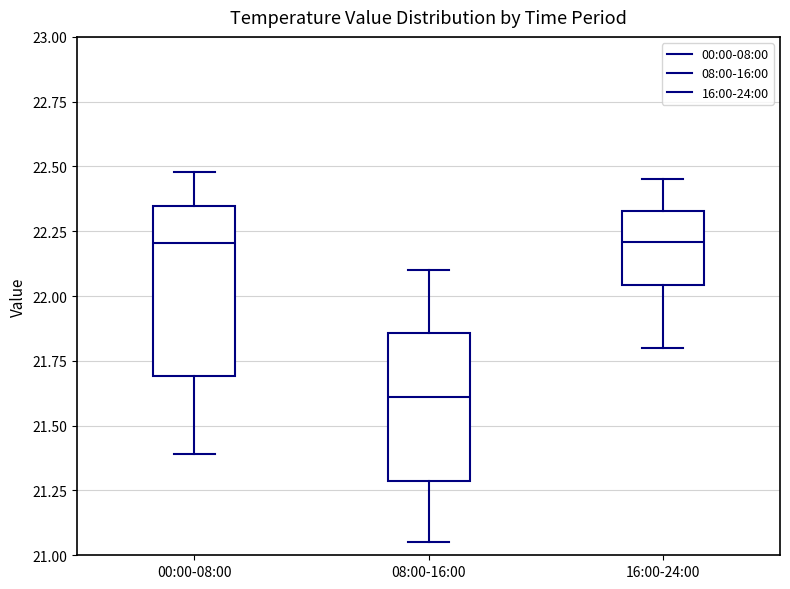

Comparing the boxes themselves (not the whiskers), which one is the tallest?

00:00-08:00